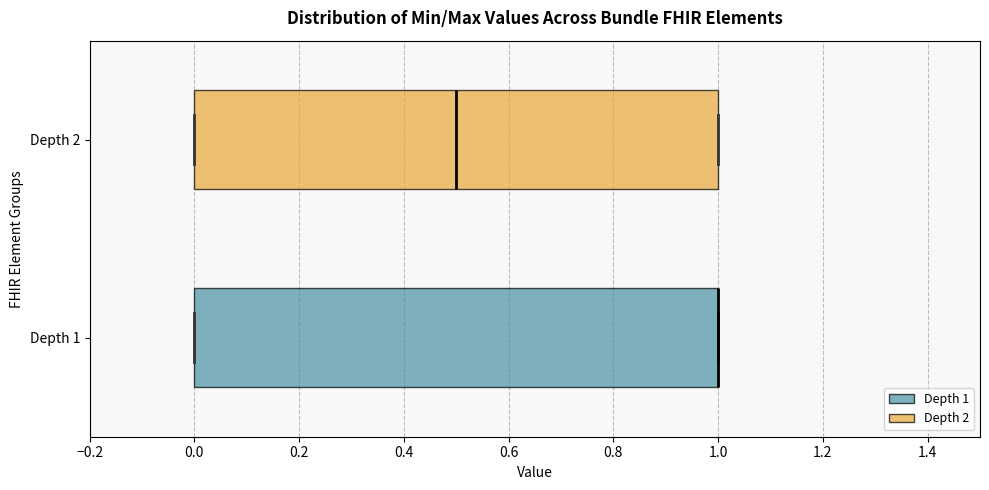

Where is the left edge of the box for Depth 2 on the x-axis? The values are not printed on the chart, so give them approximately, as read against the axis.

0.0